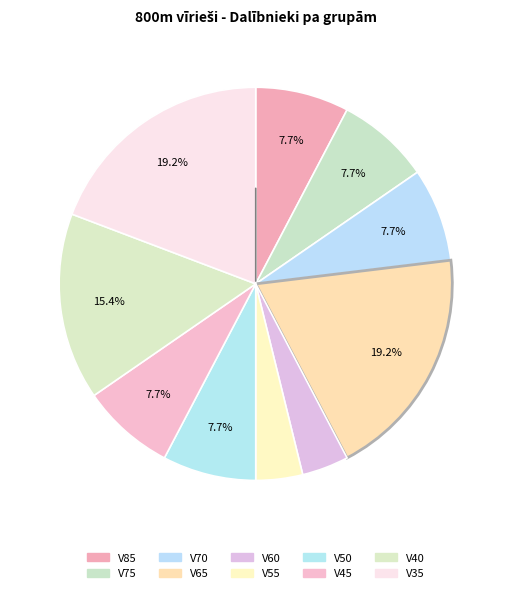

Count the number of slices in the pie.

10